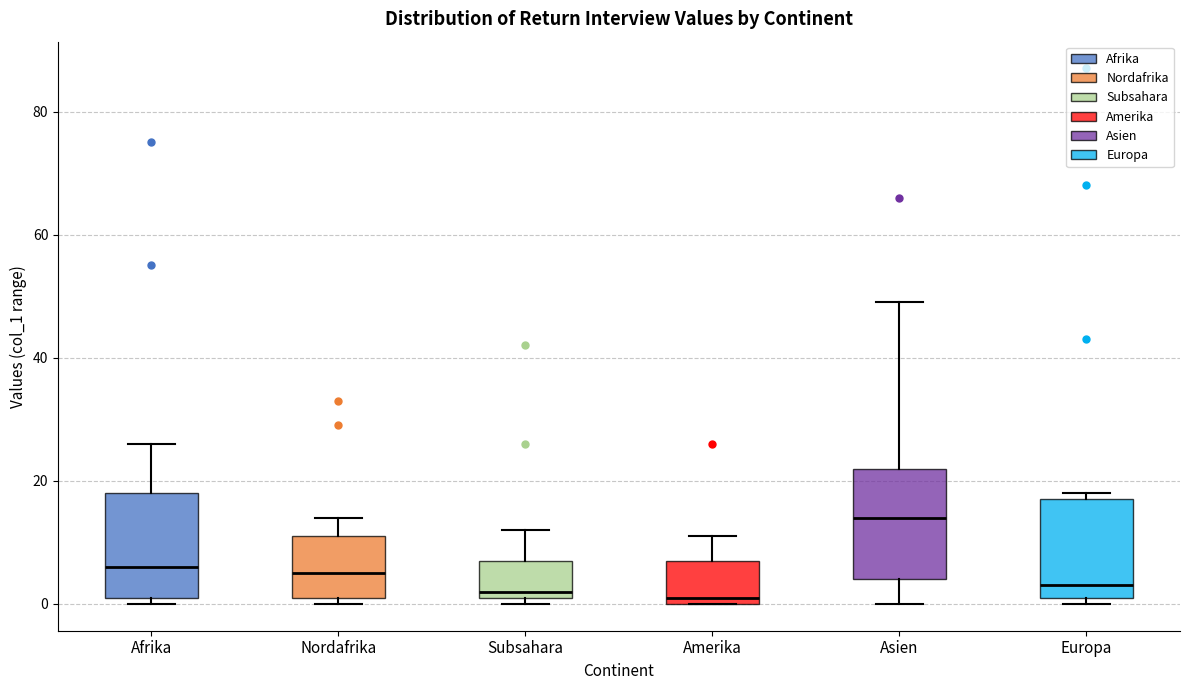

Where does the upper whisker of the box for Amerika end on the y-axis? The values are not printed on the chart, so give them approximately, as read against the axis.

12